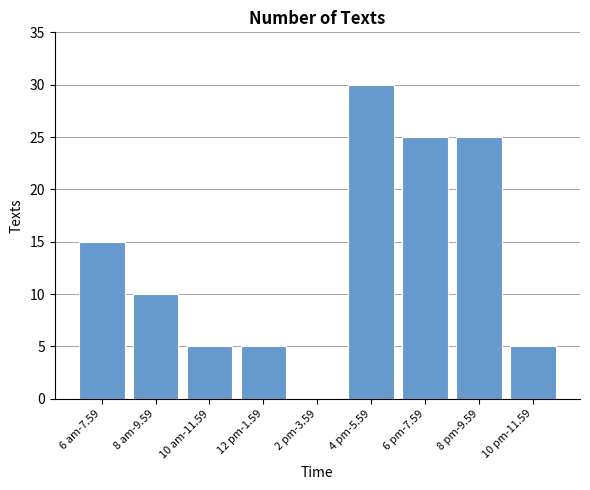

Reading left to right, list all the values displayed in this chart.

6 am-7.59=15	8 am-9.59=10	10 am-11.59=5	12 pm-1.59=5	2 pm-3.59=0	4 pm-5.59=30	6 pm-7.59=25	8 pm-9.59=25	10 pm-11.59=5